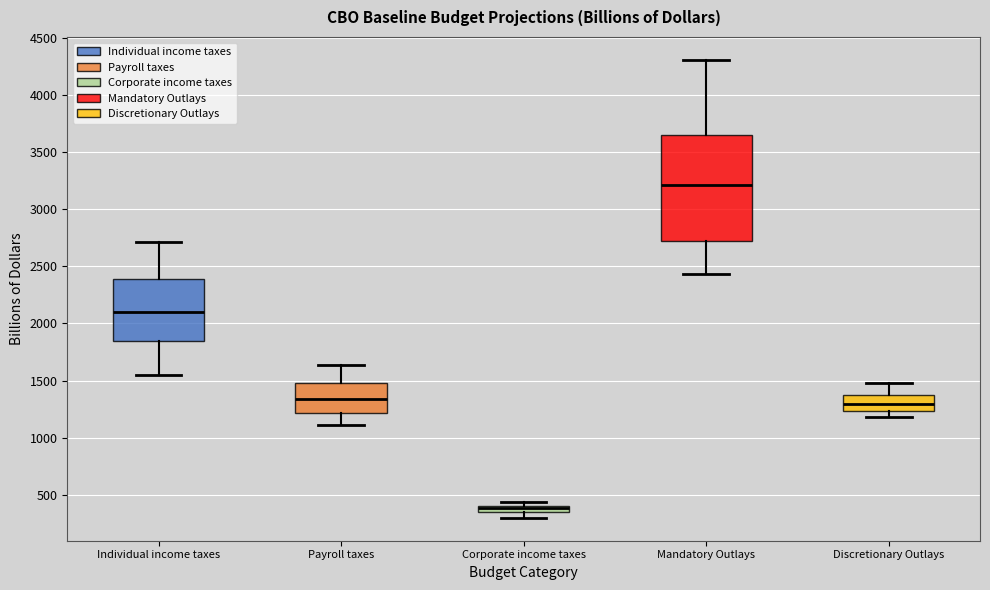

Comparing the boxes themselves (not the whiskers), which one is the tallest?

Mandatory Outlays